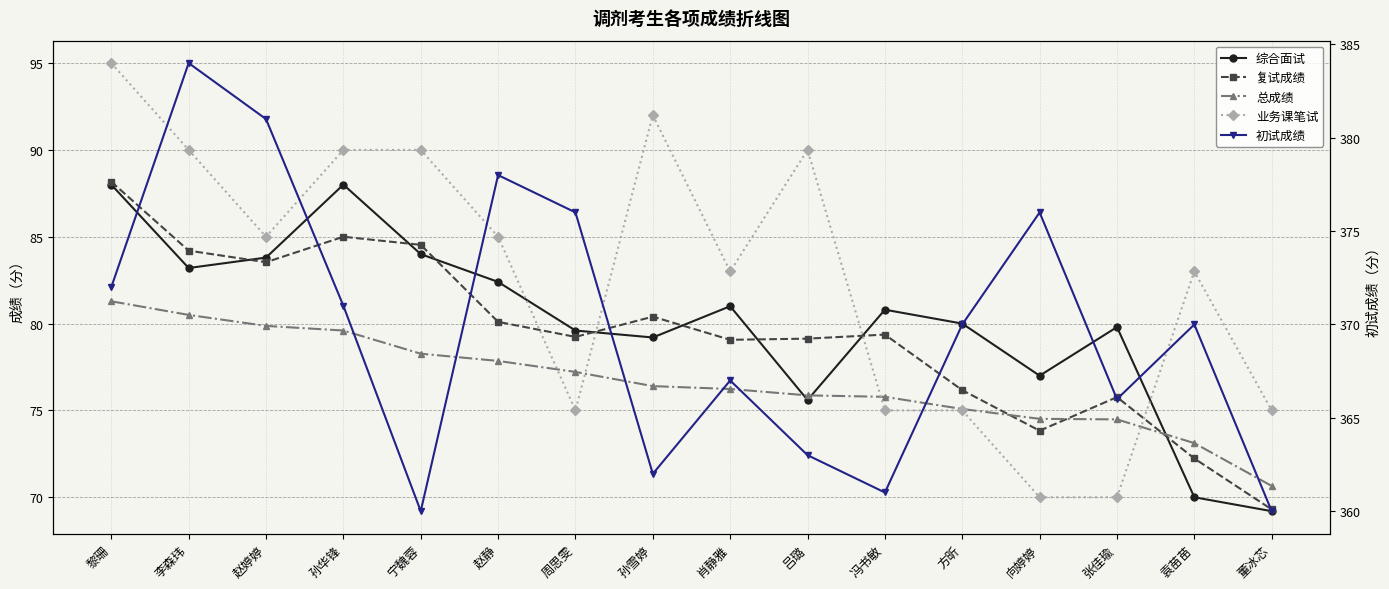

What is the maximum value shown in the chart?

384.0